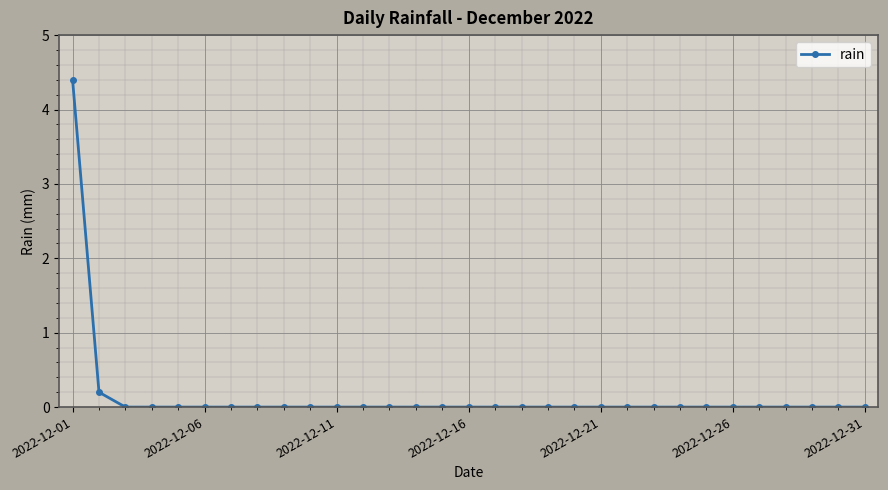

What is the difference between the maximum and minimum values?

4.4